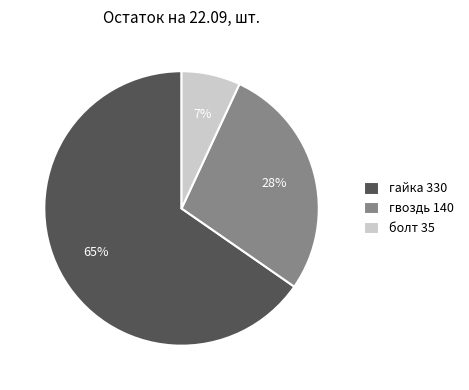

What is the majority slice?

гайка